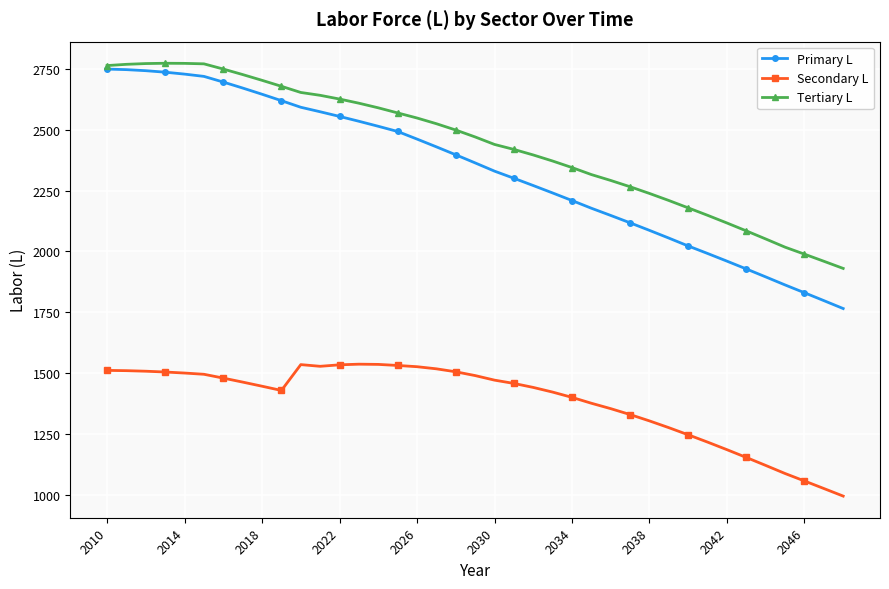

True or false: Primary L and Secondary L cross at least once.

False